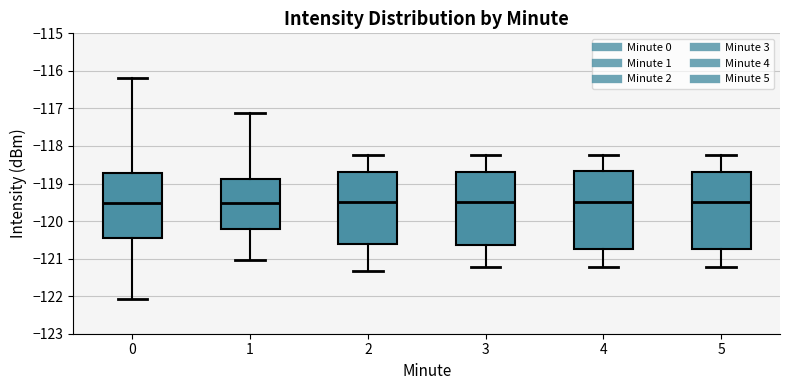

Reading left to right, transcribe this box plot: for each box, give where its median line is, the range the box spans, and where its two whiskers end, as read against the y-axis. The values are not printed on the chart, so give them approximately, as read against the axis.

0: median -119.5, box -120.5 to -118.7, whiskers -122.1 to -116.2
1: median -119.5, box -120.2 to -118.9, whiskers -121.0 to -117.1
2: median -119.5, box -120.6 to -118.7, whiskers -121.3 to -118.2
3: median -119.5, box -120.6 to -118.7, whiskers -121.2 to -118.2
4: median -119.5, box -120.8 to -118.7, whiskers -121.2 to -118.2
5: median -119.5, box -120.8 to -118.7, whiskers -121.2 to -118.2